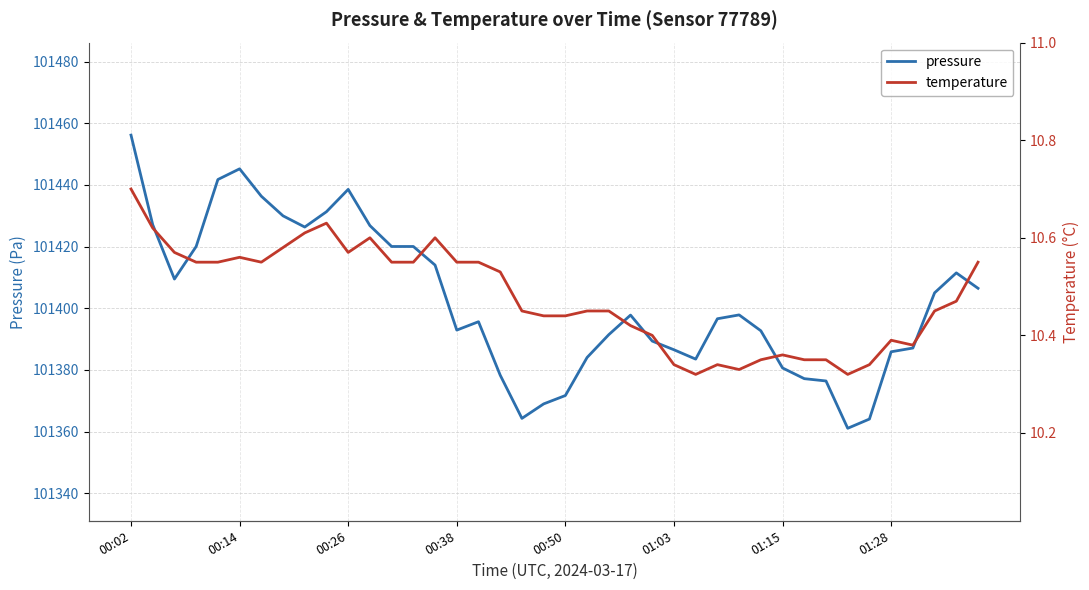

Does the chart have visible grid lines?

Yes